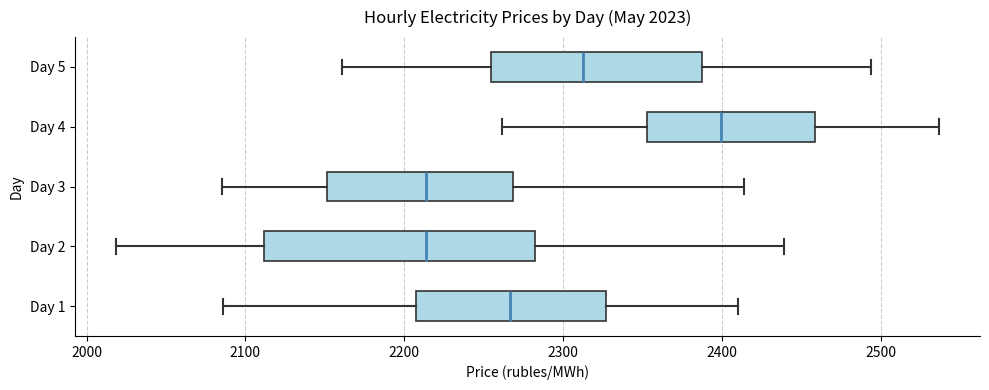

Which box is the widest, from its left edge to its right edge?

Day 2